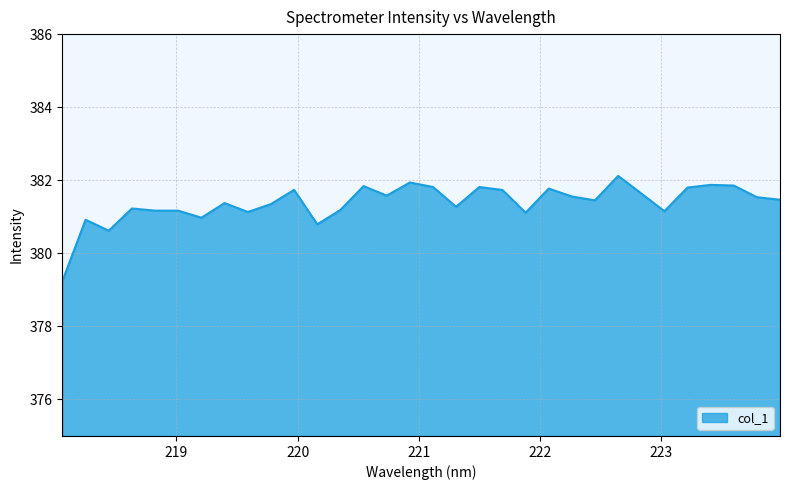

What is the difference between the maximum and minimum values?

2.9